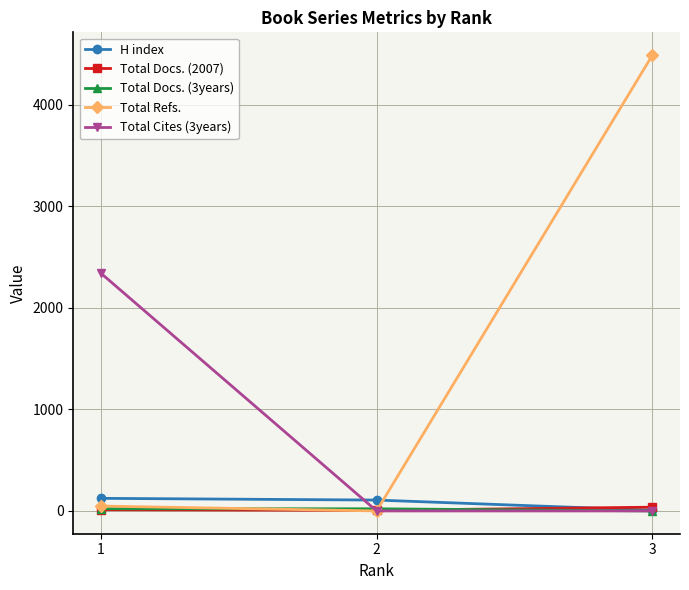

Which series has the largest range (max minus min)?

Total Refs.